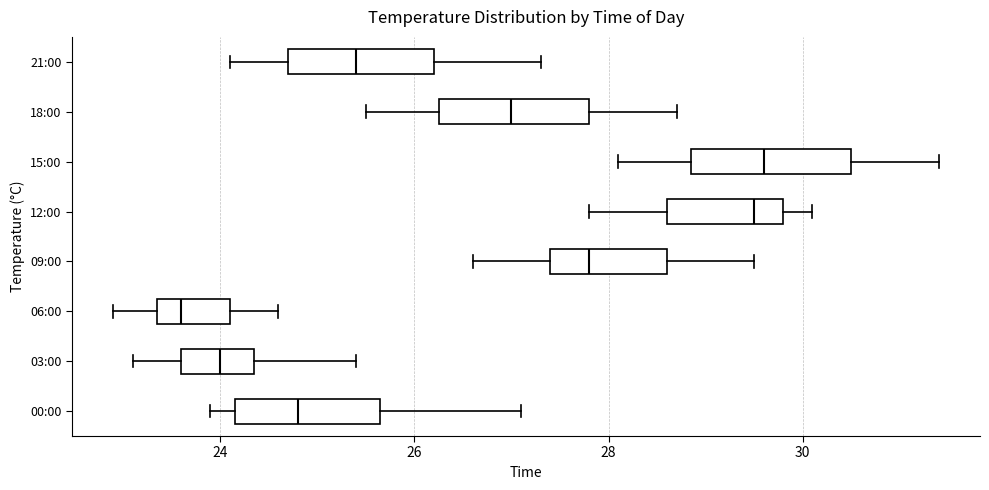

Reading bottom to top, read every box against the x-axis: the position of its median line, the range the box covers, and the ends of its whiskers. The values are not printed on the chart, so give them approximately, as read against the axis.

00:00: median 24.8, box 24.2 to 25.6, whiskers 24.0 to 27.2
03:00: median 24.0, box 23.6 to 24.4, whiskers 23.2 to 25.4
06:00: median 23.6, box 23.4 to 24.2, whiskers 23.0 to 24.6
09:00: median 27.8, box 27.4 to 28.6, whiskers 26.6 to 29.6
12:00: median 29.6, box 28.6 to 29.8, whiskers 27.8 to 30.2
15:00: median 29.6, box 28.8 to 30.6, whiskers 28.2 to 31.4
18:00: median 27.0, box 26.2 to 27.8, whiskers 25.6 to 28.8
21:00: median 25.4, box 24.8 to 26.2, whiskers 24.2 to 27.4